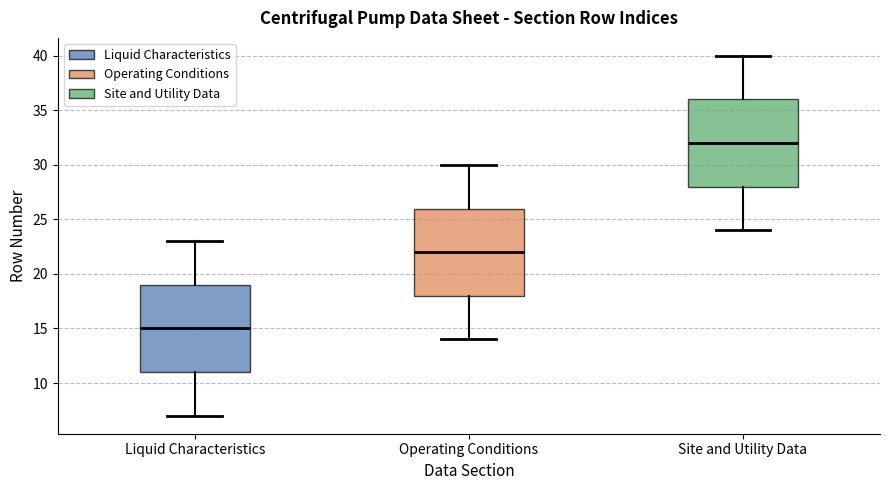

Where is the lower edge of the box for Site and Utility Data on the y-axis? The values are not printed on the chart, so give them approximately, as read against the axis.

28